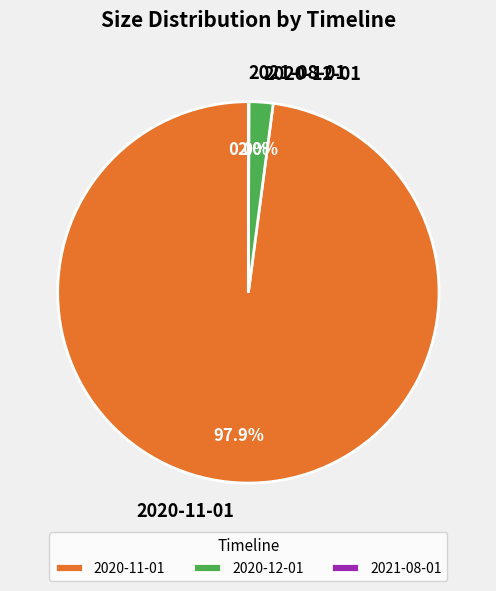

To the nearest percent, what is the difference between the largest and smallest slice percentages?

98%